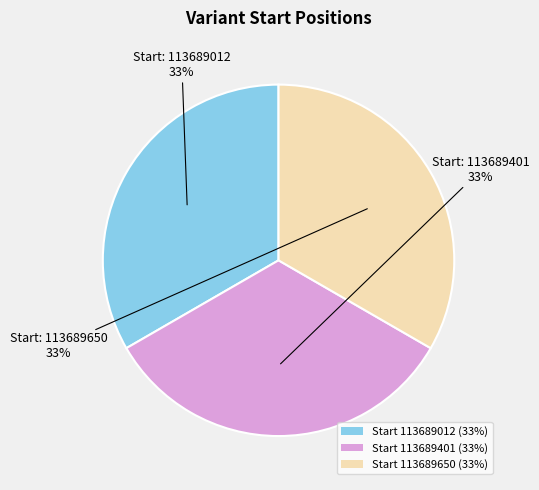

To the nearest percent, what is the combined percentage of Start 113689650 (33%) and Start 113689401 (33%)?

67%